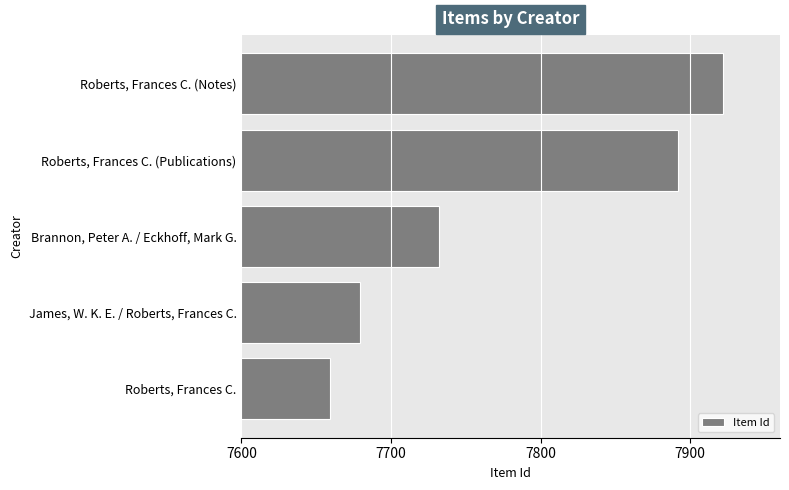

What is the average value?

7777